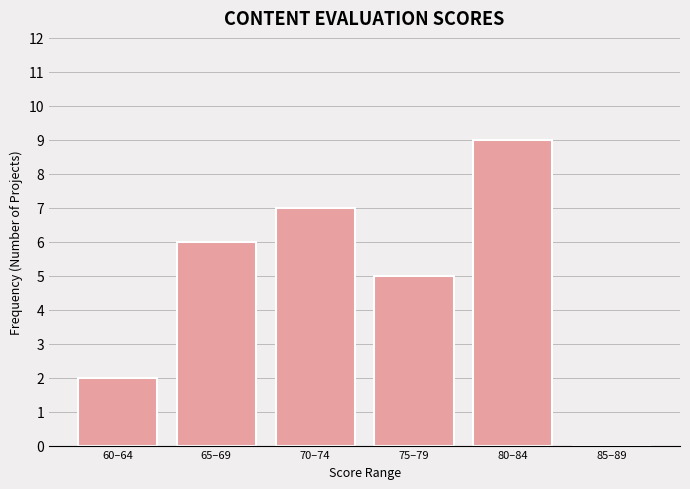

Reading left to right, list all the values displayed in this chart.

60–64=2	65–69=6	70–74=7	75–79=5	80–84=9	85–89=0